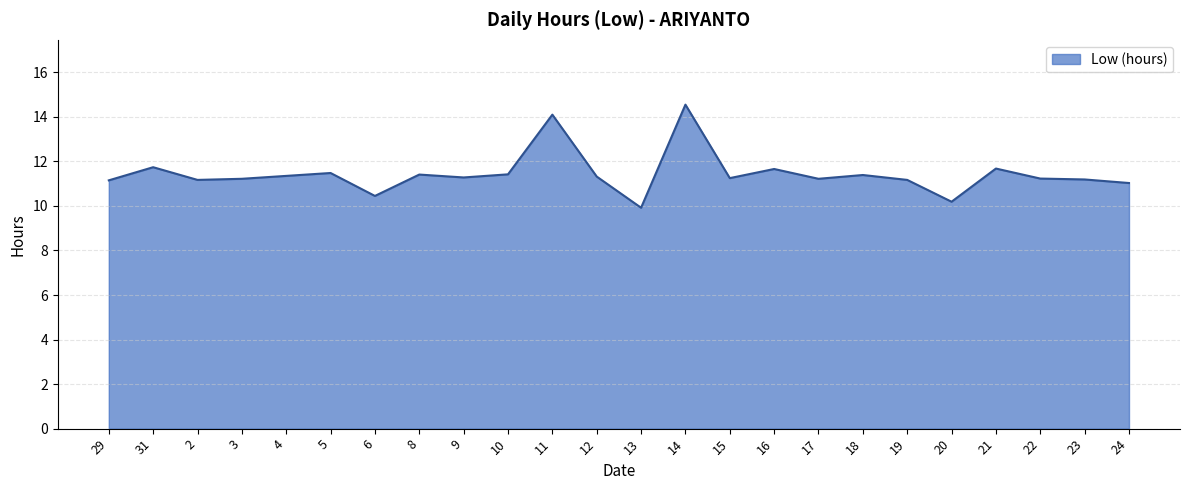

What is the maximum value shown in the chart?

14.6